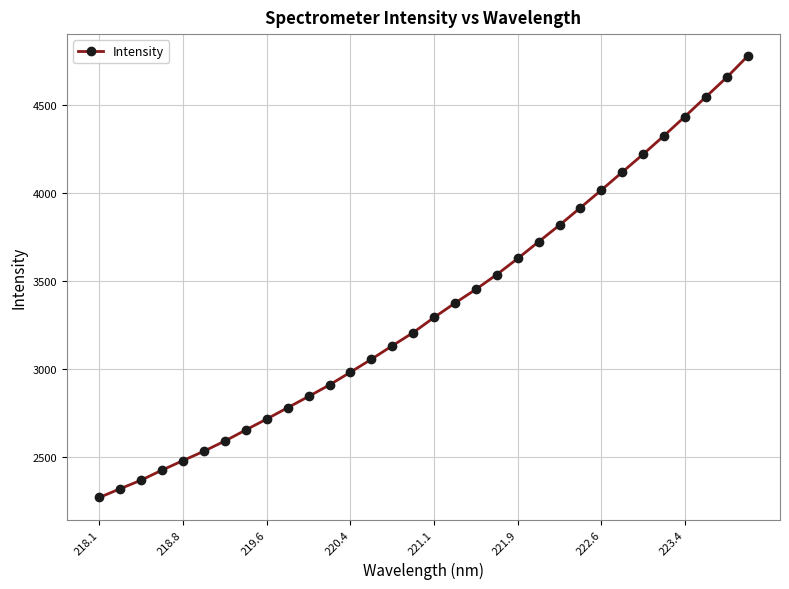

What is the difference between the second highest and minimum values?

2382.1